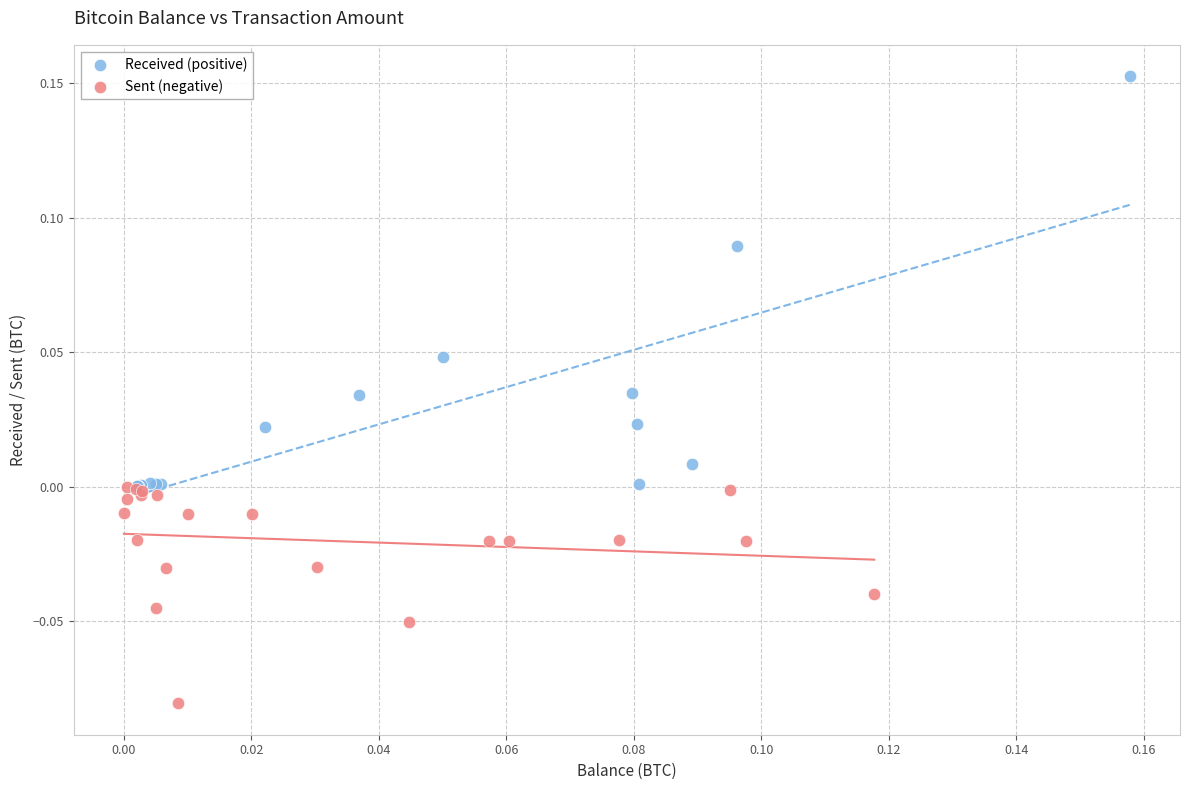

What are all the series names shown in the legend?

Received (positive), Sent (negative)